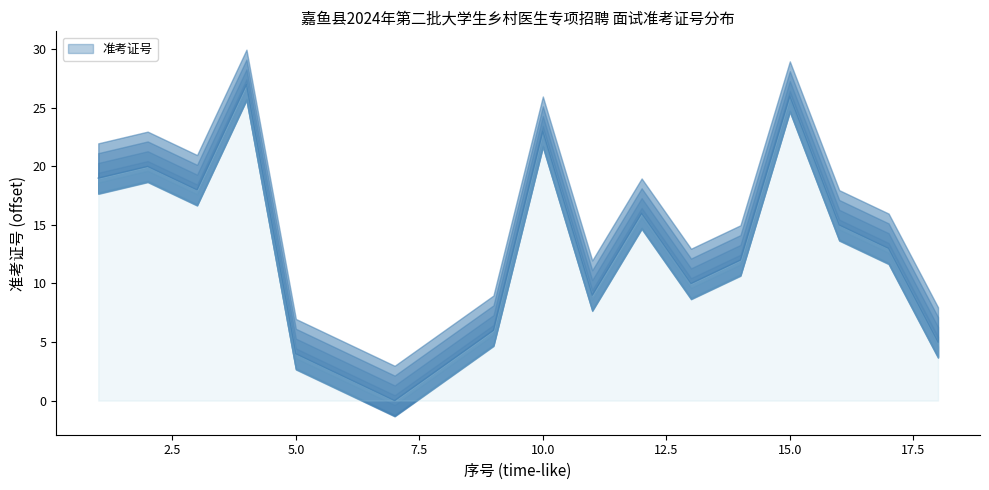

How many values are above zero?

17